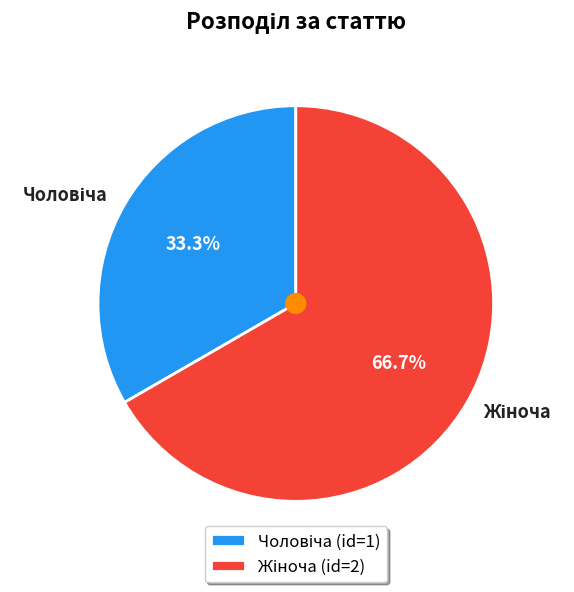

How many slices are in this pie chart?

2